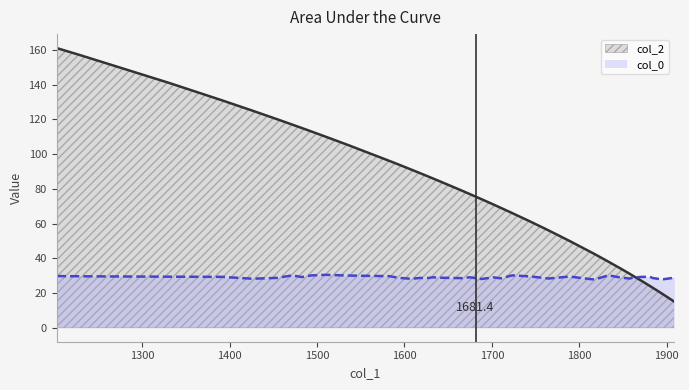

Read the col_0 value at 30.

30.5